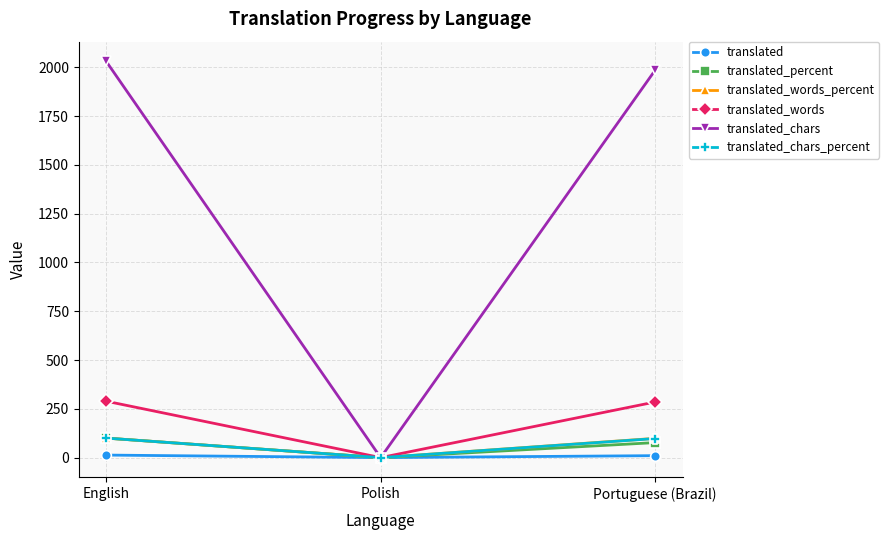

The translated_chars series shows 0.0 at Polish. True or false?

True